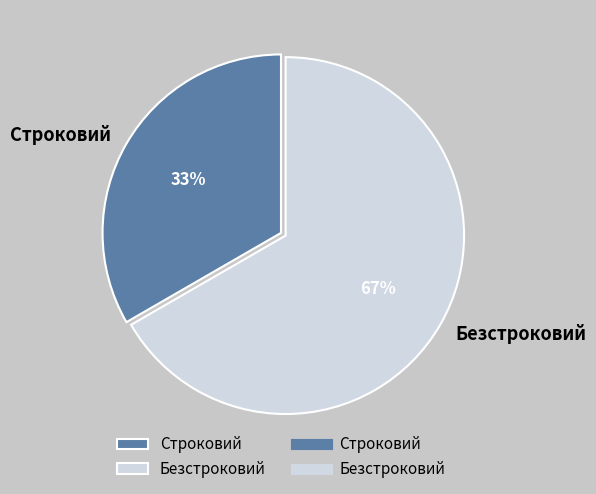

Is there a majority slice in this chart?

Yes